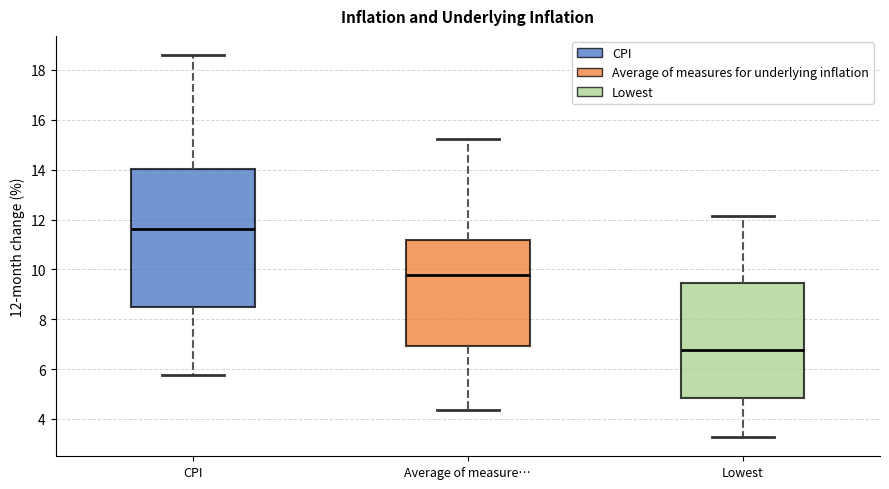

Reading left to right, read every box against the y-axis: the position of its median line, the range the box covers, and the ends of its whiskers. The values are not printed on the chart, so give them approximately, as read against the axis.

CPI: median 11.6, box 8.4 to 14.0, whiskers 5.8 to 18.6
Average of measure…: median 9.8, box 7.0 to 11.2, whiskers 4.4 to 15.2
Lowest: median 6.8, box 4.8 to 9.4, whiskers 3.2 to 12.2